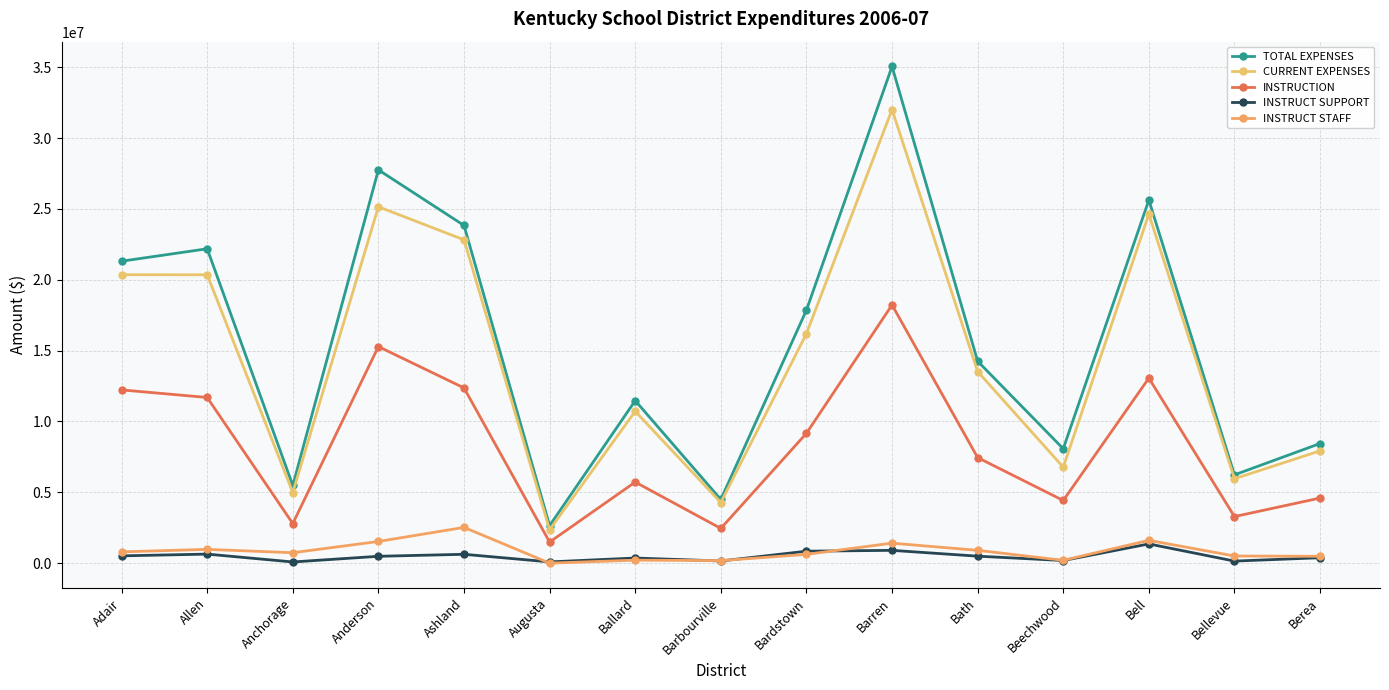

Is the value of CURRENT EXPENSES at Augusta greater than the value of INSTRUCT STAFF at Bellevue?

Yes